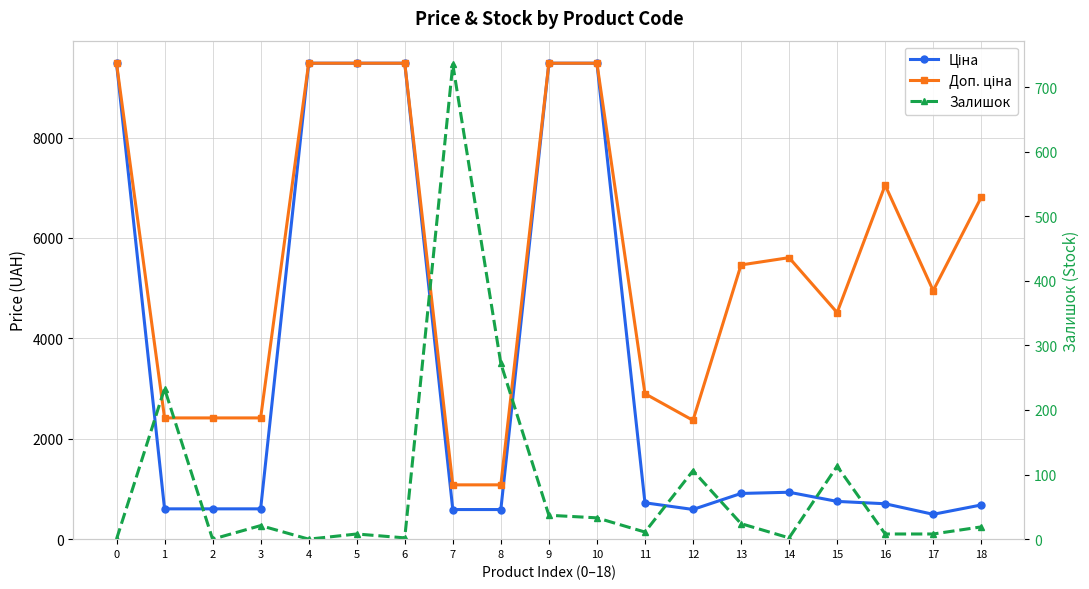

True or false: Доп. ціна and Ціна cross at least once.

False